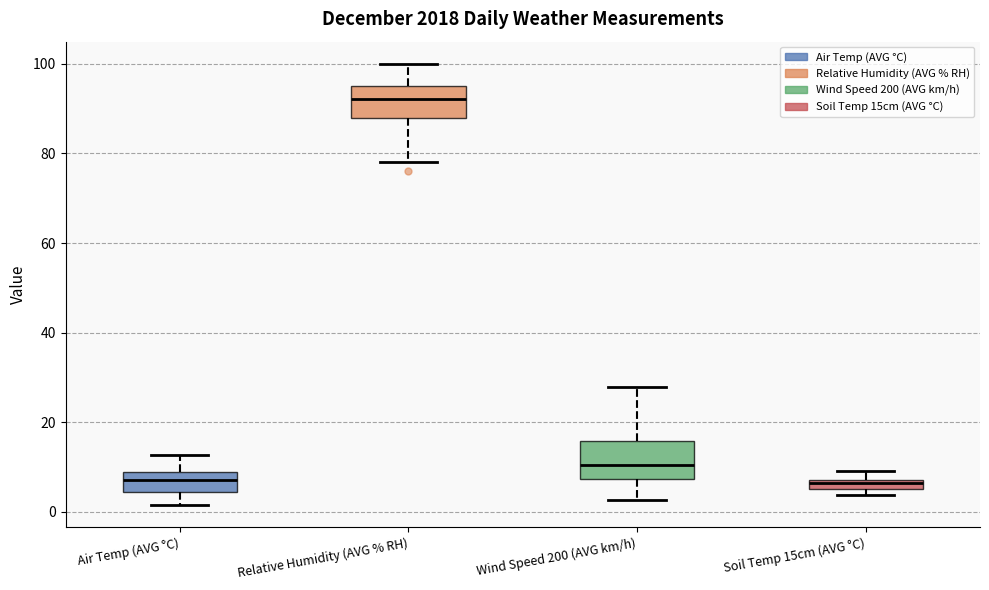

Where does the upper whisker of the box for Soil Temp 15cm (AVG °C) end on the y-axis? The values are not printed on the chart, so give them approximately, as read against the axis.

10